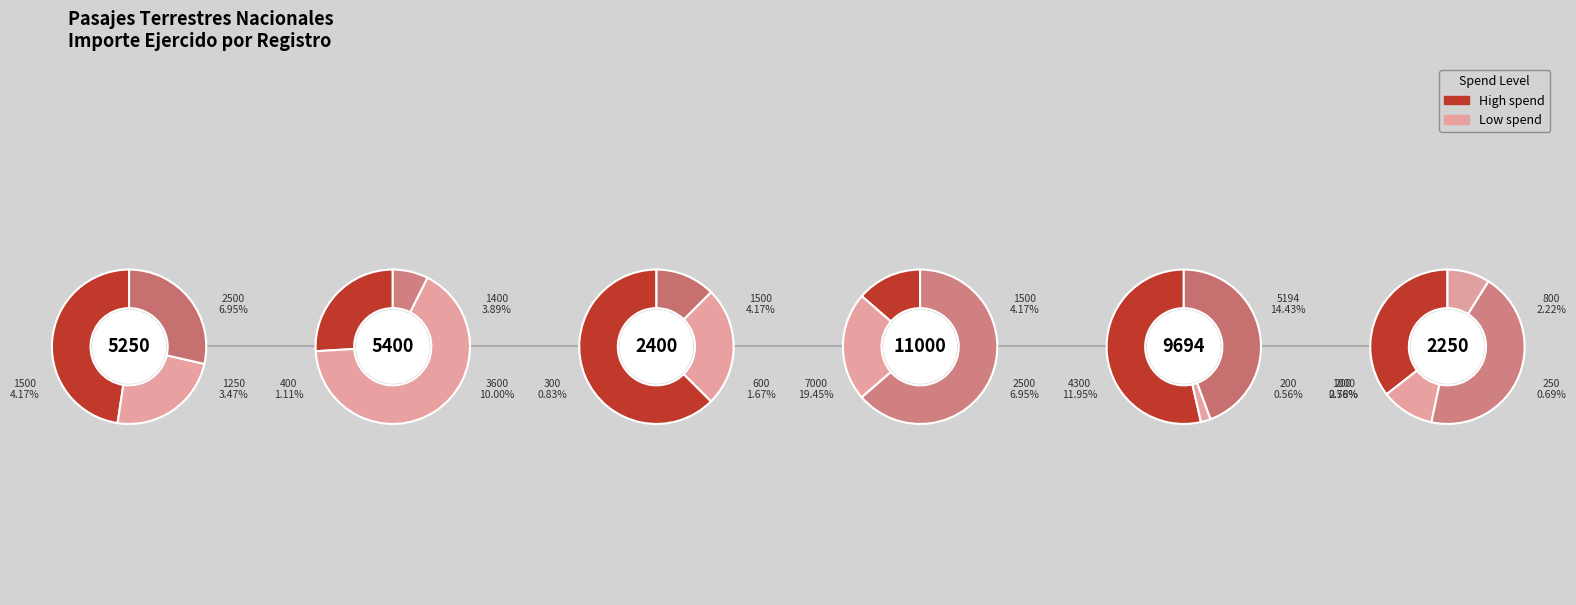

Is 15 the majority of the pie?

No